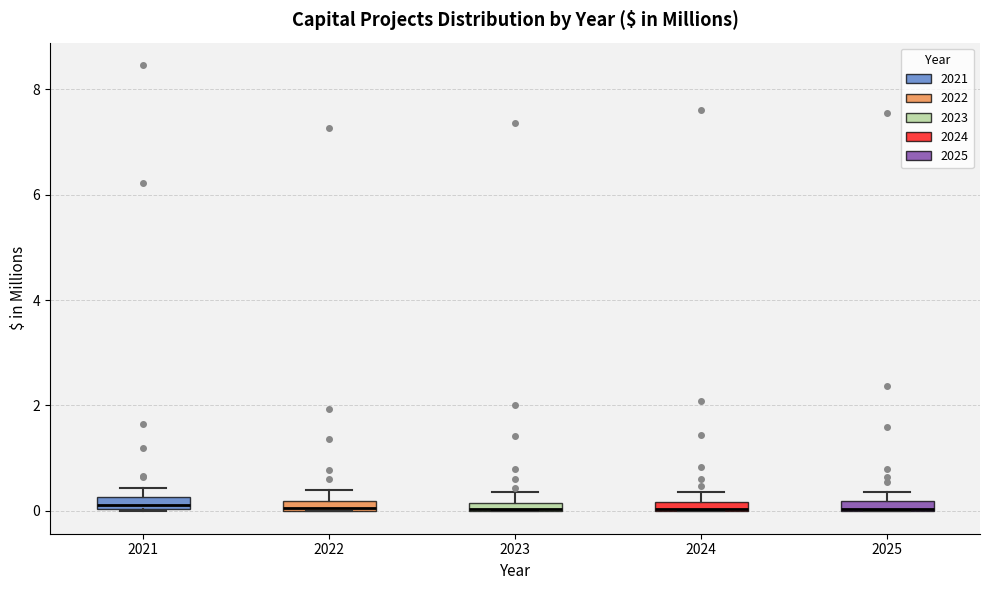

Where is the lower edge of the box at x = 2024 on the y-axis? The values are not printed on the chart, so give them approximately, as read against the axis.

0.0